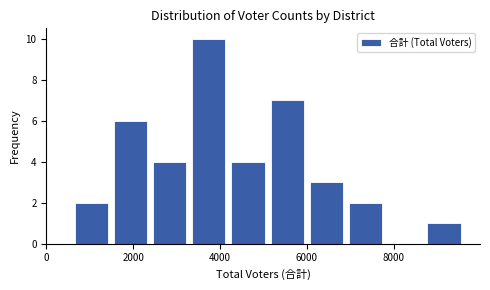

Reading left to right, list every bar in this chart as the range it spans on the x-axis followed by its height. Neither the bar edges nor the heights are printed on the chart, so give them approximately, as read against the axes.

600 to 1400: 2
1400 to 2400: 6
2400 to 3200: 4
3200 to 4200: 10
4200 to 5000: 4
5000 to 6000: 7
6000 to 7000: 3
7000 to 7800: 2
7800 to 8800: 0
8800 to 9600: 1